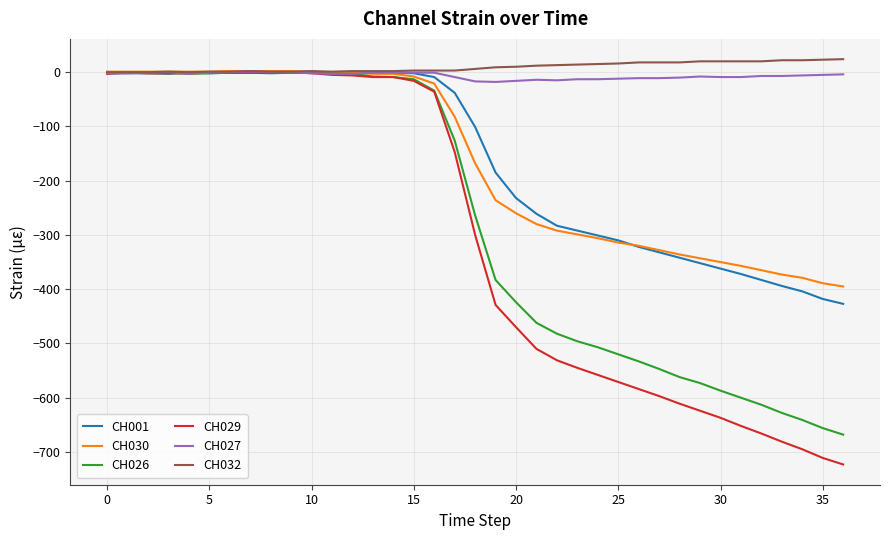

What is the difference between the second highest and minimum values in the CH030 series?

397